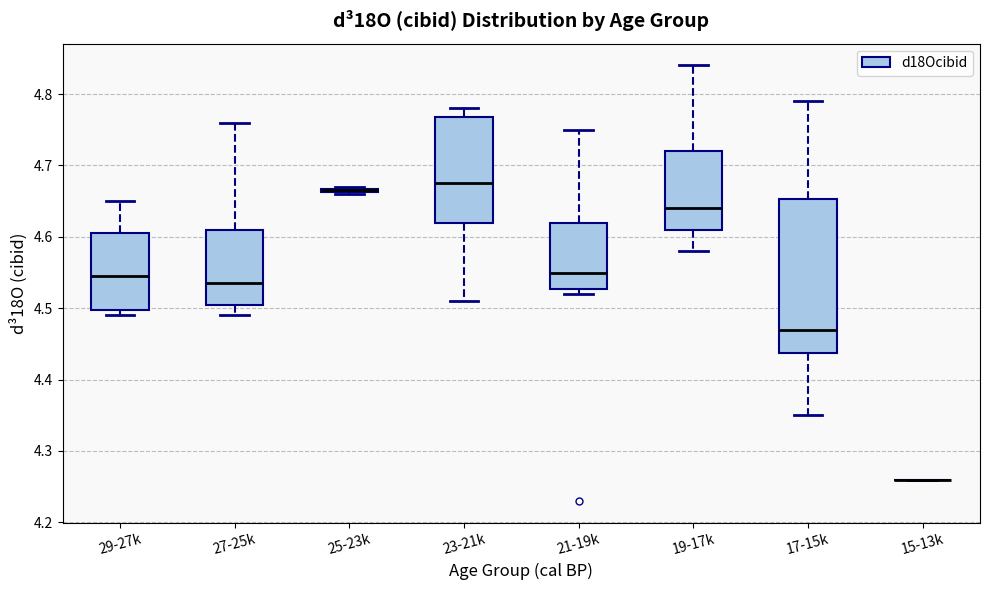

Where does the upper whisker of the box for 17-15k end on the y-axis? The values are not printed on the chart, so give them approximately, as read against the axis.

4.79